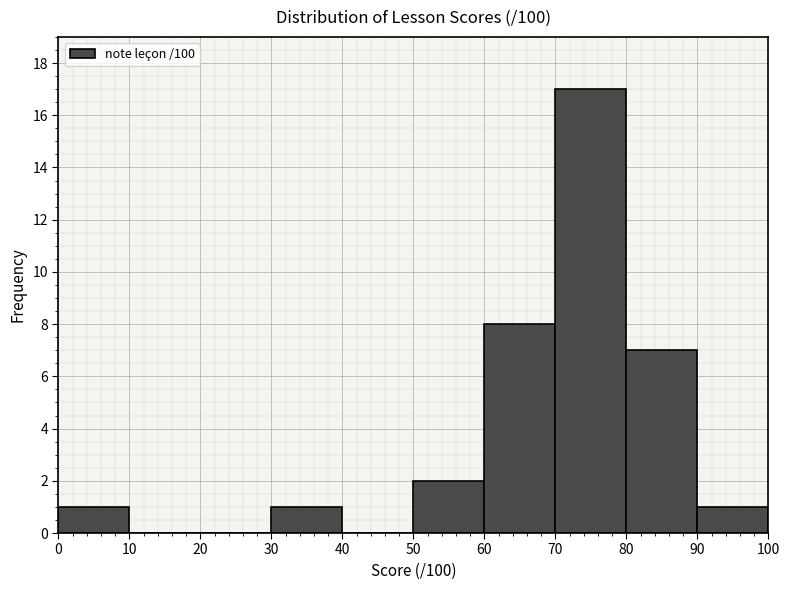

Over which range of the x-axis is the bar tallest?

70 to 80